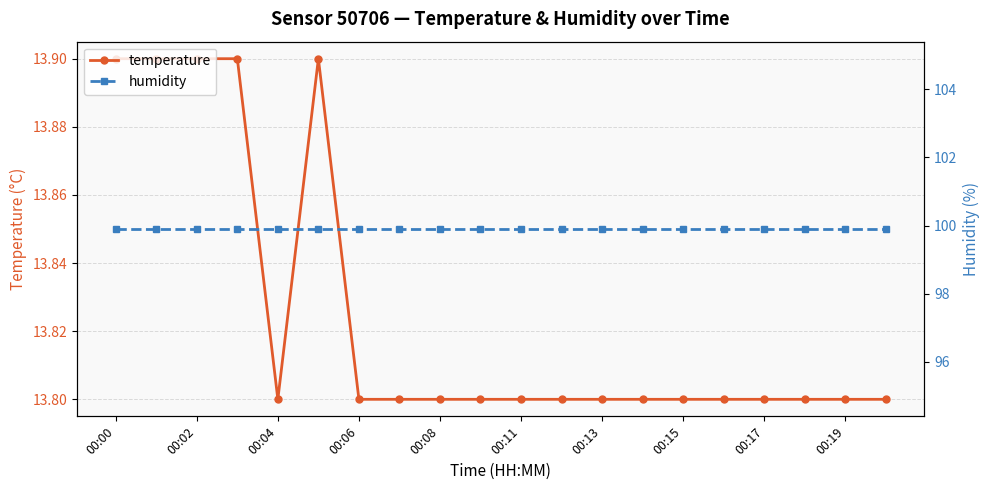

What is the maximum value for temperature?

13.9